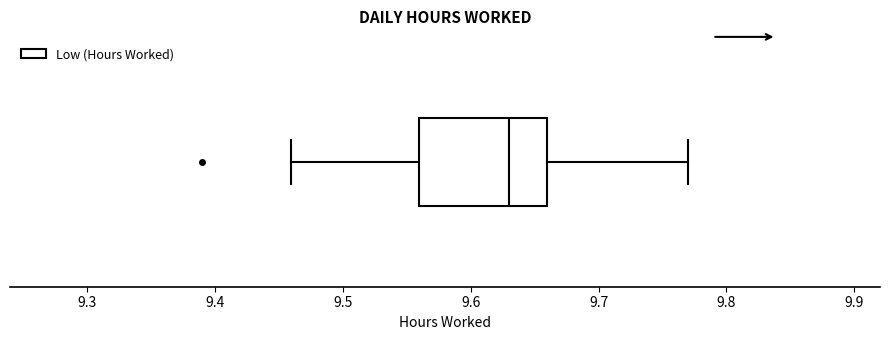

Transcribe this box plot: give where the median line is, the range the box spans, and where the two whiskers end, as read against the x-axis. The values are not printed on the chart, so give them approximately, as read against the axis.

median 9.63, box 9.56 to 9.66, whiskers 9.46 to 9.77